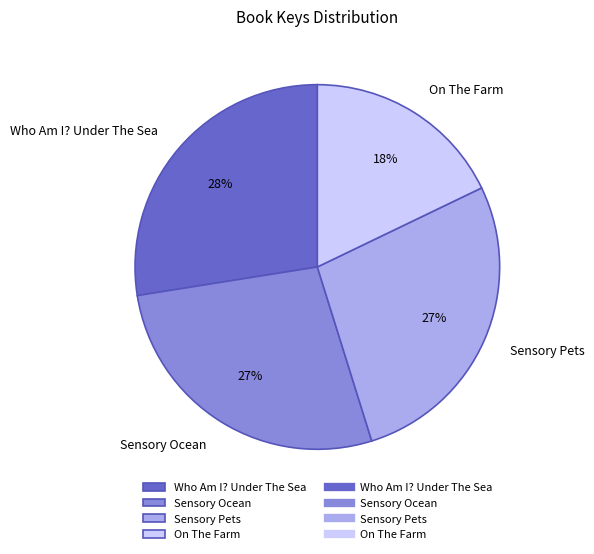

How many segments does this pie chart have?

4